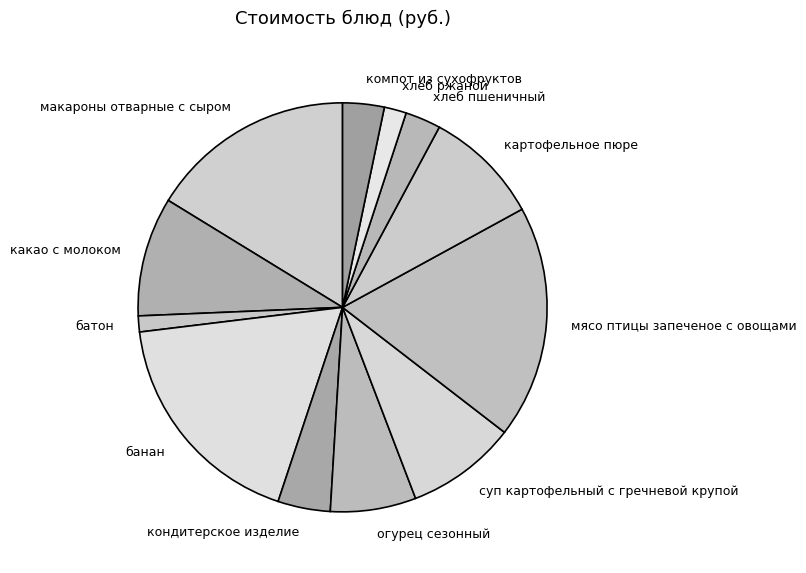

Does any single category account for the majority?

No